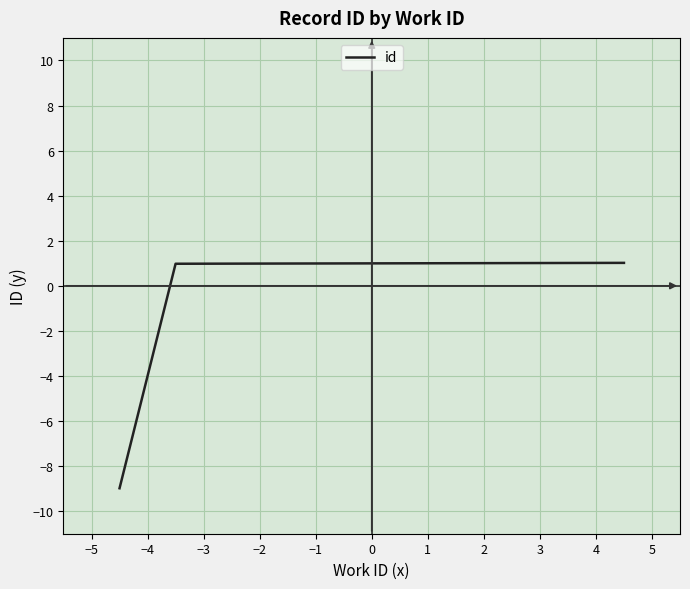

What is the difference between the maximum and minimum values?

10.0